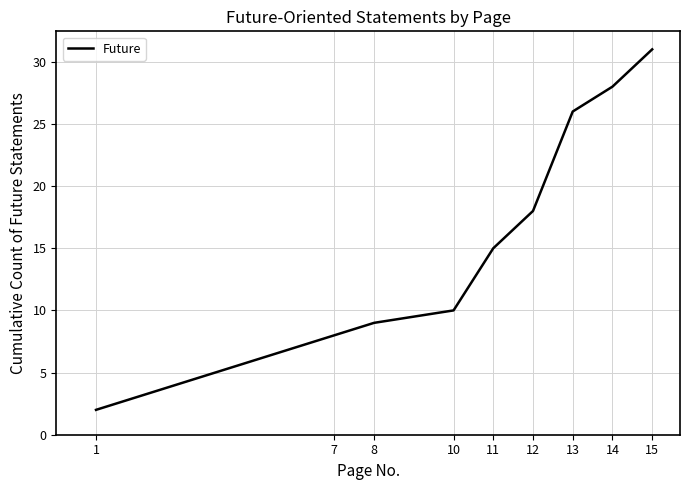

Approximately how many times larger is the value at 15 compared to 14?

1.1